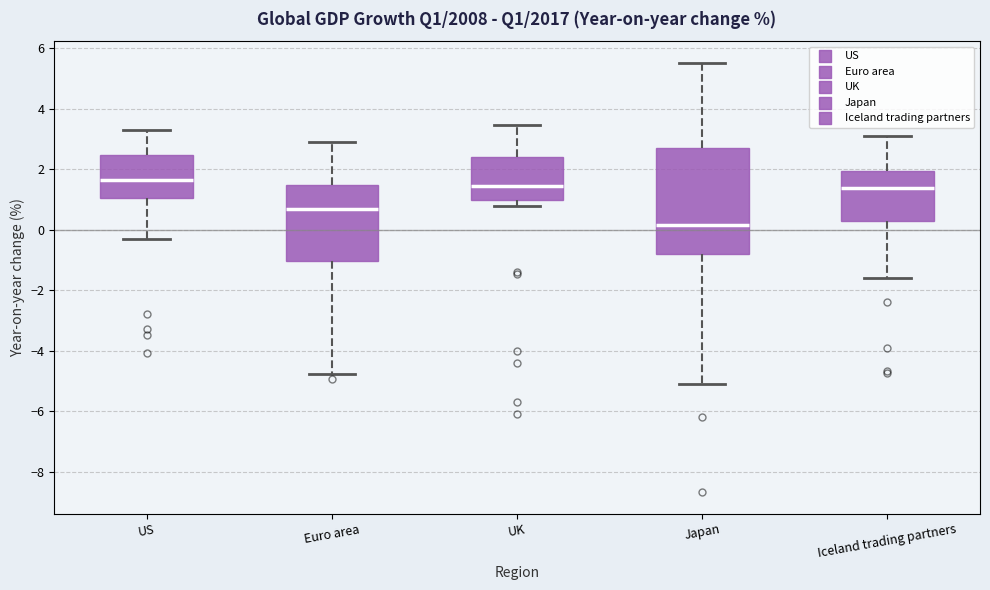

Which box has the lowest median line?

Japan